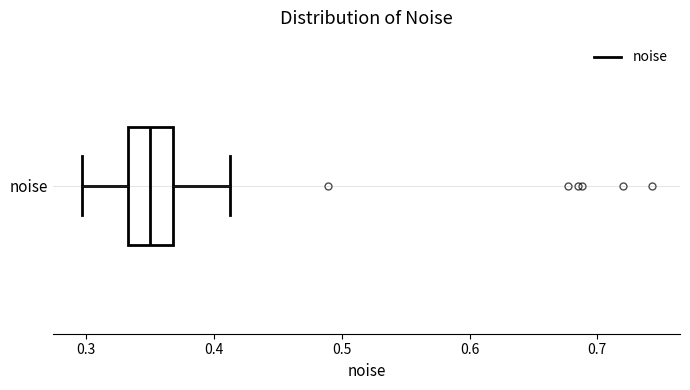

Read this box plot against the x-axis: the position of the median line, the range covered by the box, and the ends of both whiskers. The values are not printed on the chart, so give them approximately, as read against the axis.

median 0.35, box 0.33 to 0.37, whiskers 0.30 to 0.41